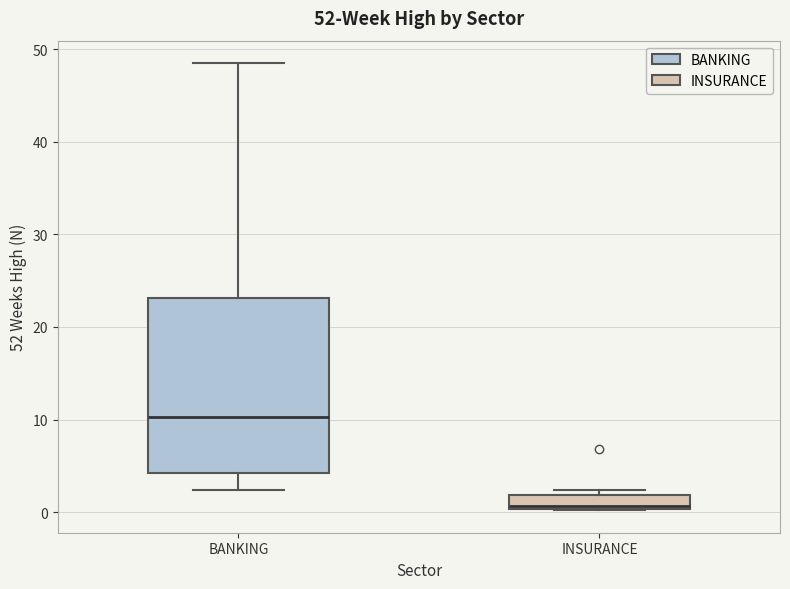

Which box has the highest median line?

BANKING